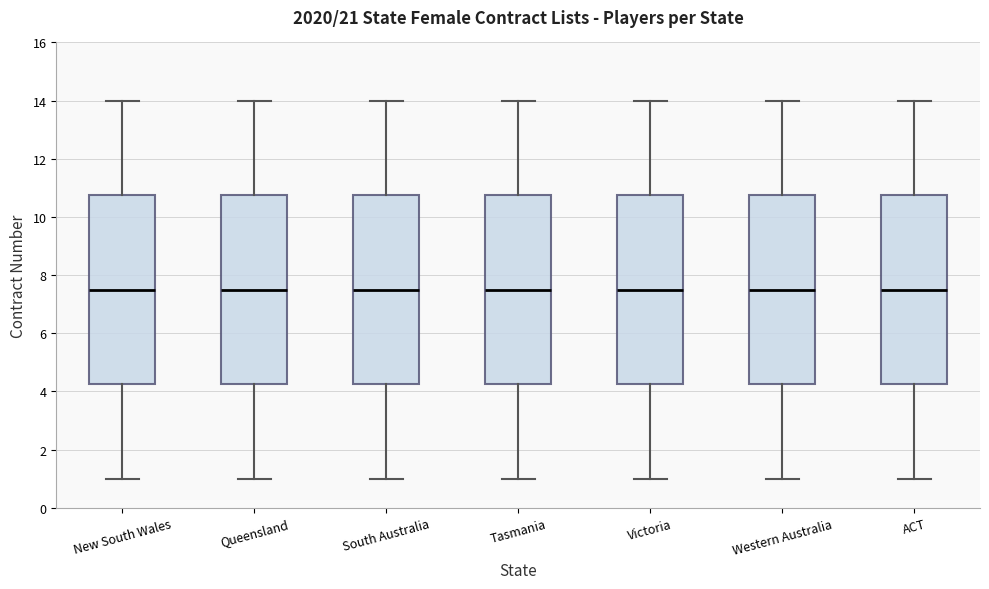

Where is the lower edge of the box for Tasmania on the y-axis? The values are not printed on the chart, so give them approximately, as read against the axis.

4.2